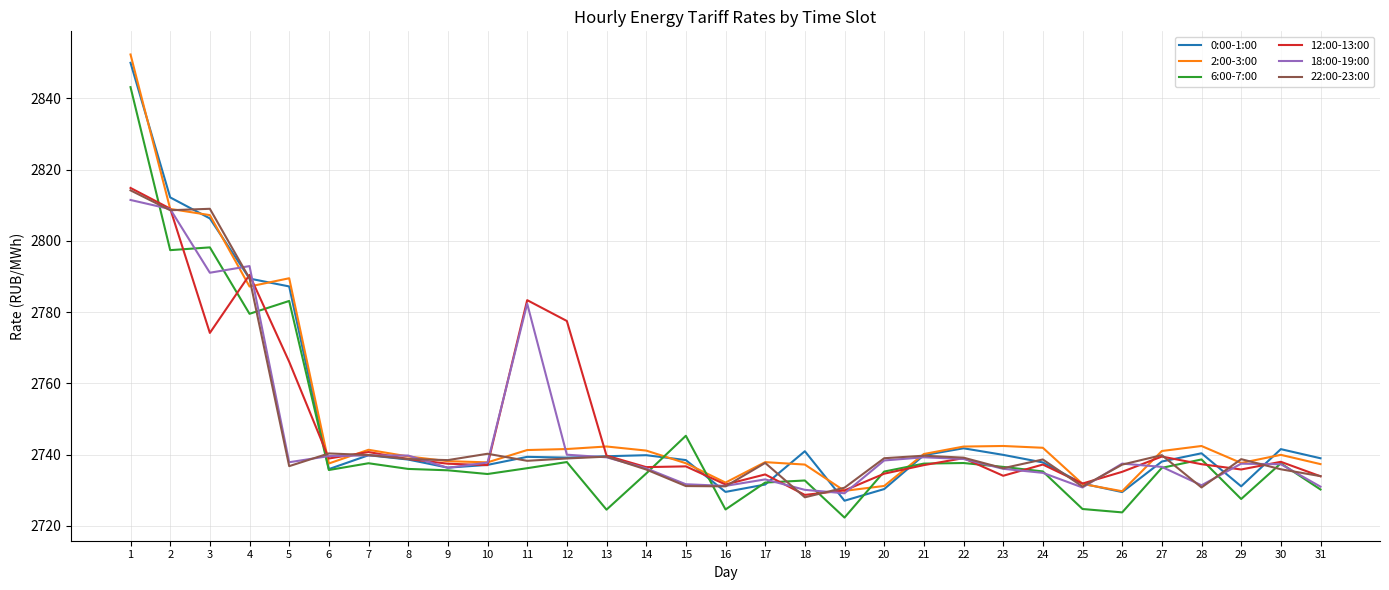

What is the minimum value shown in the chart?

2722.3